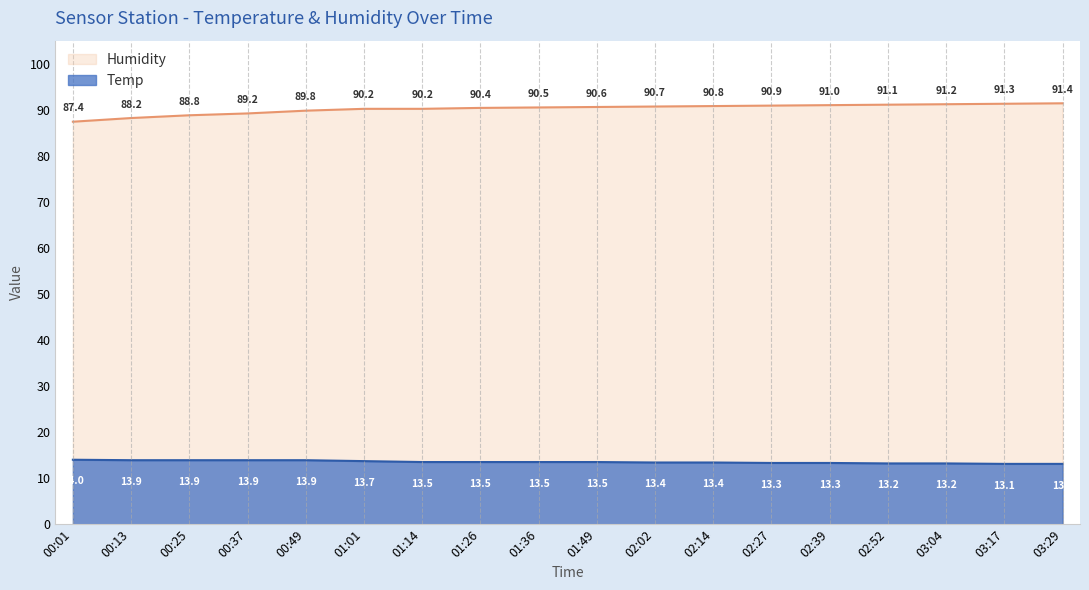

What are all the series names shown in the legend?

Humidity, Temp